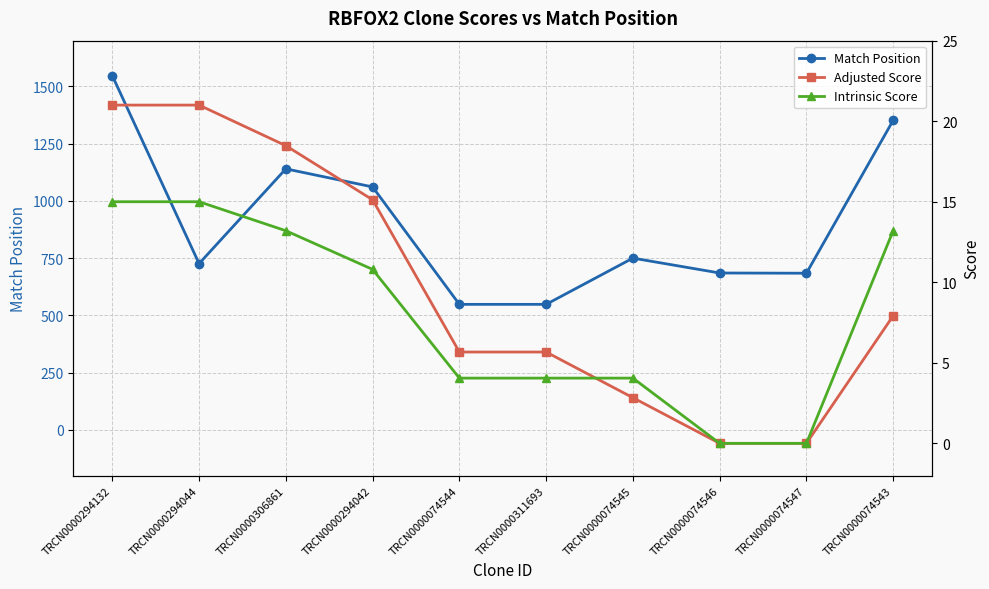

True or false: Adjusted Score has more than 0 points higher than both neighbors.

False